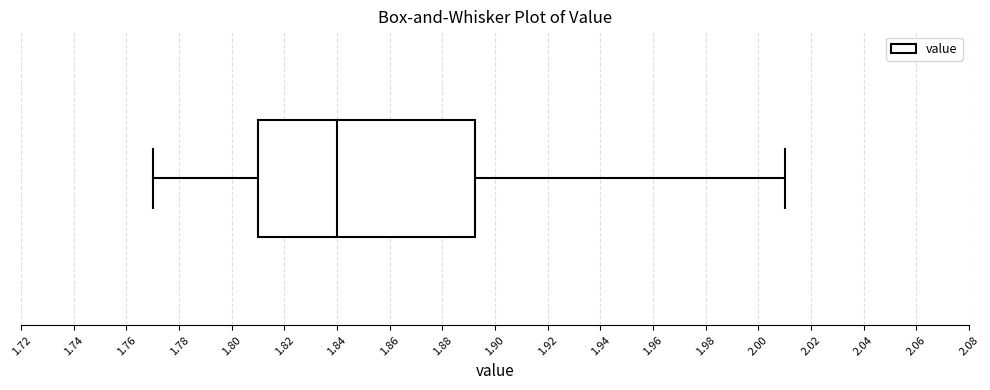

Where does the median line of the box sit on the x-axis? The values are not printed on the chart, so give them approximately, as read against the axis.

1.840